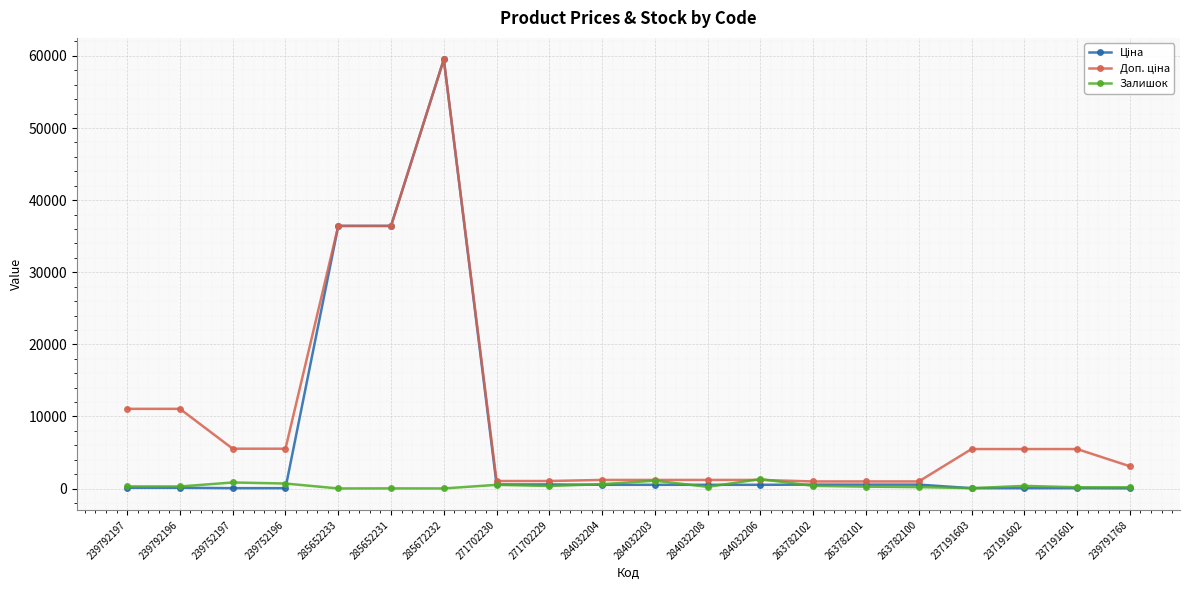

How many lines are shown in the chart?

3